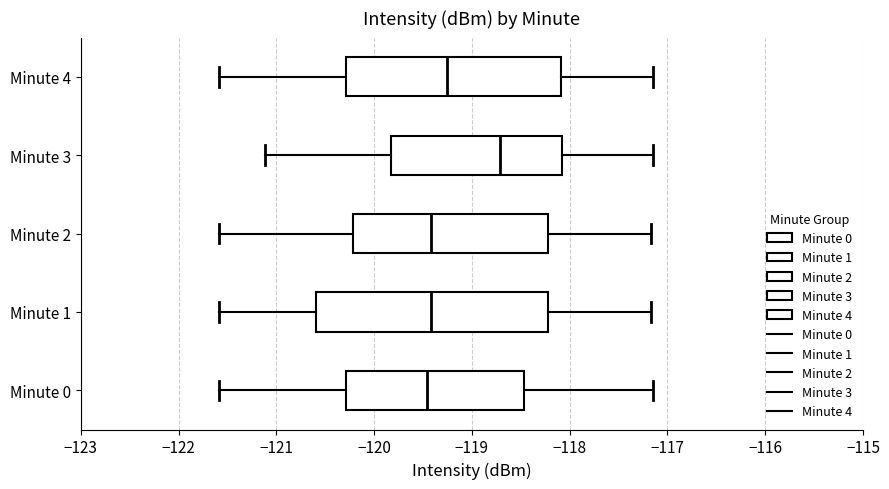

Which box is the widest, from its left edge to its right edge?

Minute 1